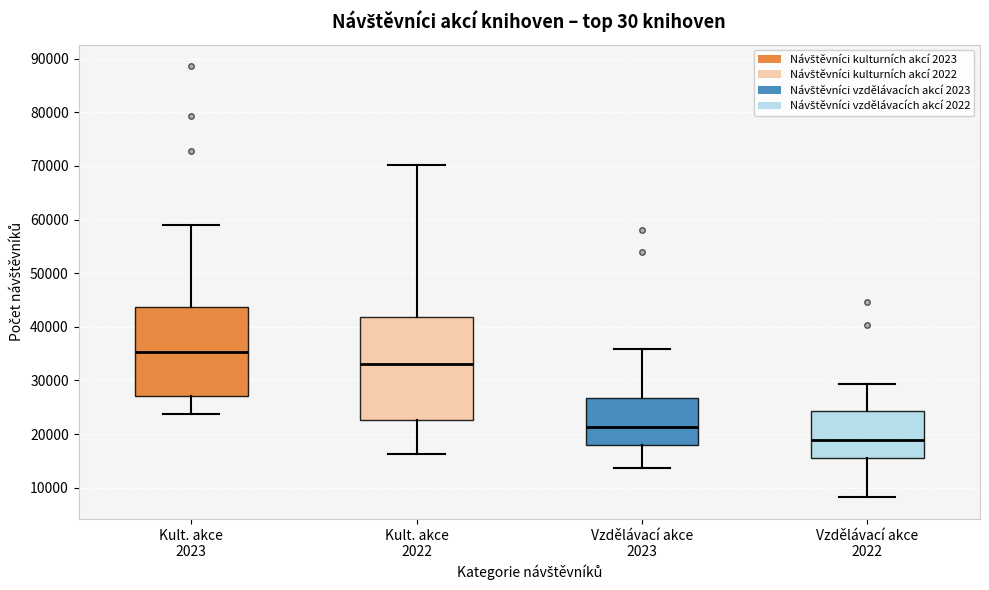

Reading left to right, transcribe this box plot: for each box, give where its median line is, the range the box spans, and where its two whiskers end, as read against the y-axis. The values are not printed on the chart, so give them approximately, as read against the axis.

Kult. akce 2023: median 35000, box 27000 to 44000, whiskers 24000 to 59000
Kult. akce 2022: median 33000, box 23000 to 42000, whiskers 16000 to 70000
Vzdělávací akce 2023: median 21000, box 18000 to 27000, whiskers 14000 to 36000
Vzdělávací akce 2022: median 19000, box 16000 to 24000, whiskers 8000 to 29000